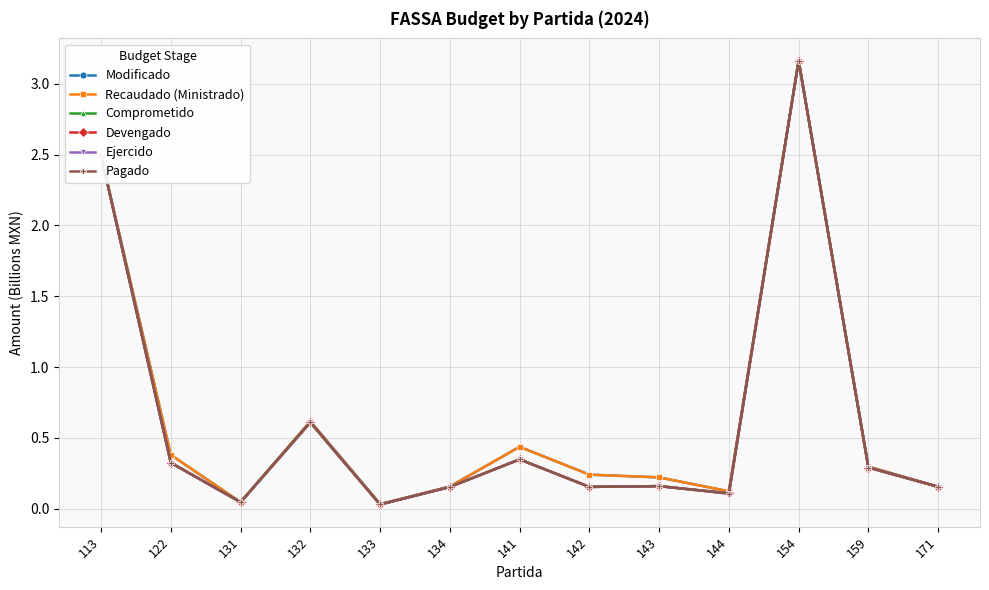

Is this an area chart (filled region under the line)?

No